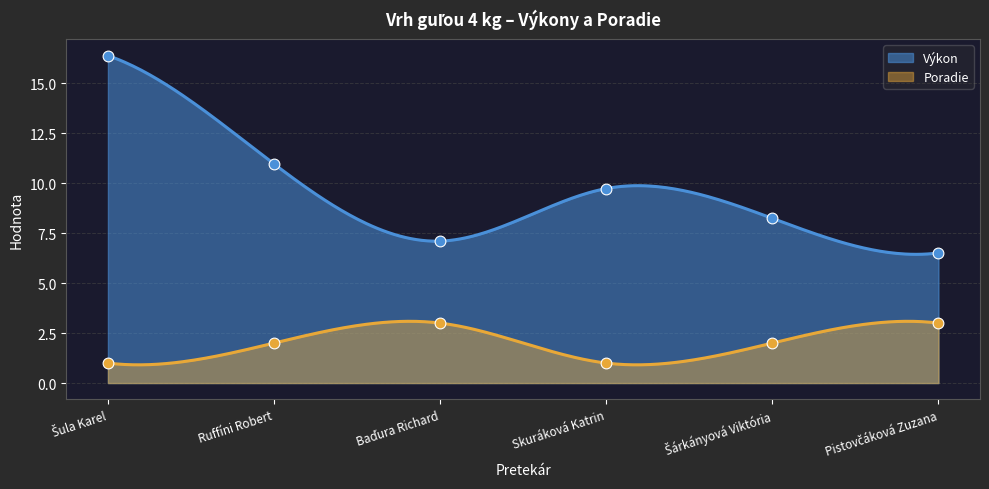

At which category is the sum across all series the highest?

Šula Karel